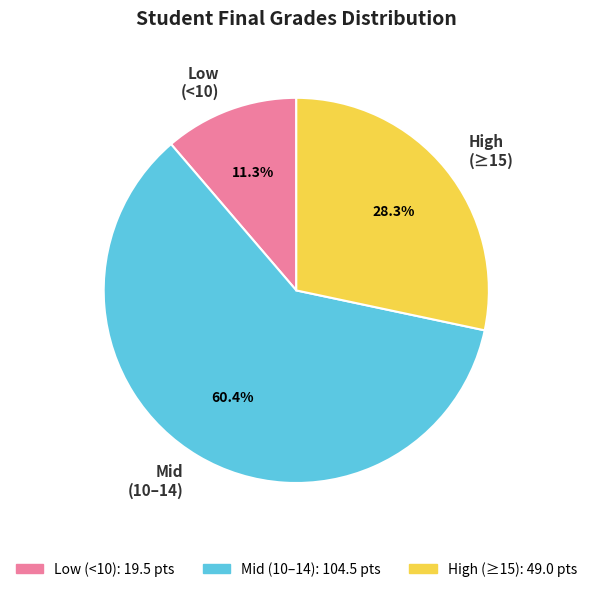

What percentage is NOT represented by Mid (10–14)?

39.6%